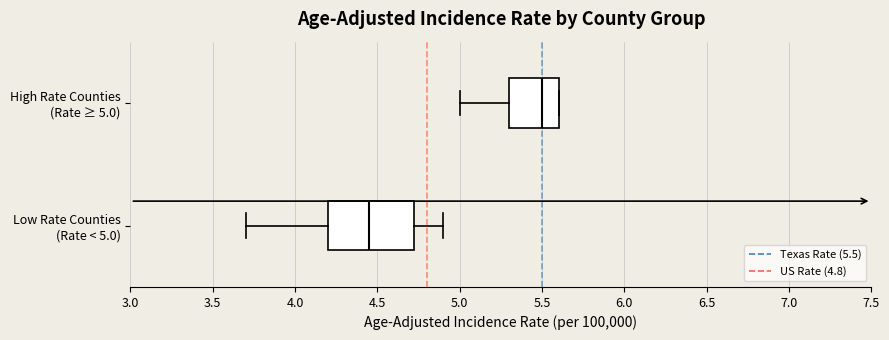

Which box has the furthest to the left median line?

Low Rate Counties (Rate < 5.0)